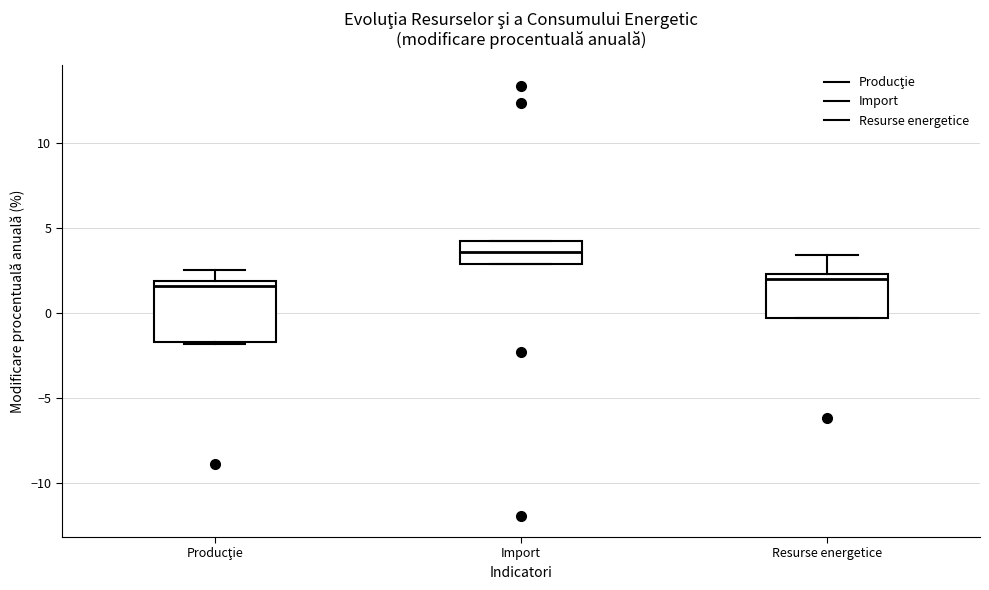

Reading left to right, transcribe this box plot: for each box, give where its median line is, the range the box spans, and where its two whiskers end, as read against the y-axis. The values are not printed on the chart, so give them approximately, as read against the axis.

Producţie: median 1.5, box -1.5 to 2.0, whiskers -2.0 to 2.5
Import: median 3.5, box 3.0 to 4.0, whiskers 3.0 to 4.0
Resurse energetice: median 2.0, box -0.5 to 2.5, whiskers -0.5 to 3.5